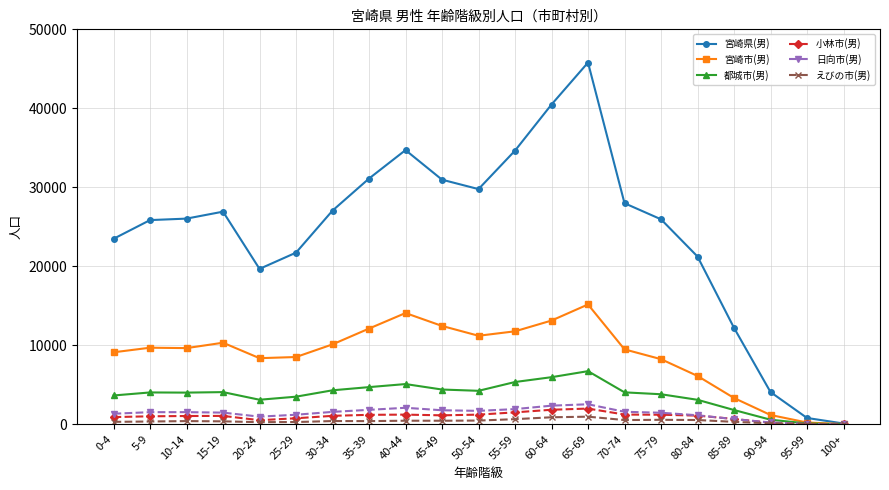

True or false: 宮崎県(男) has more than 1 points higher than both neighbors.

True